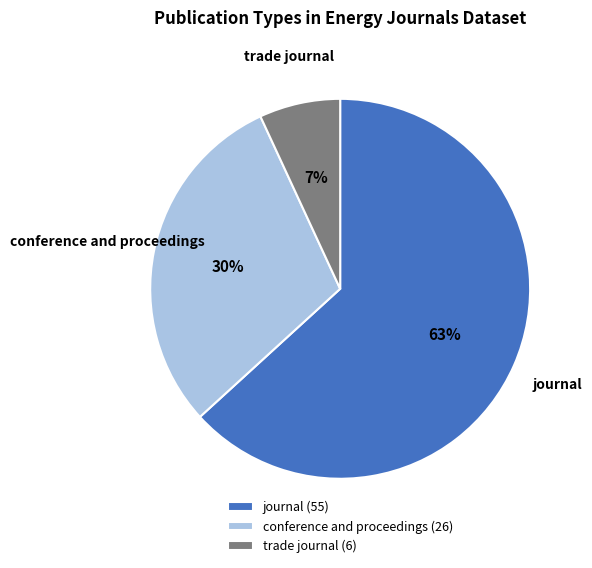

What percentage is the conference and proceedings slice, to the nearest percent?

30%